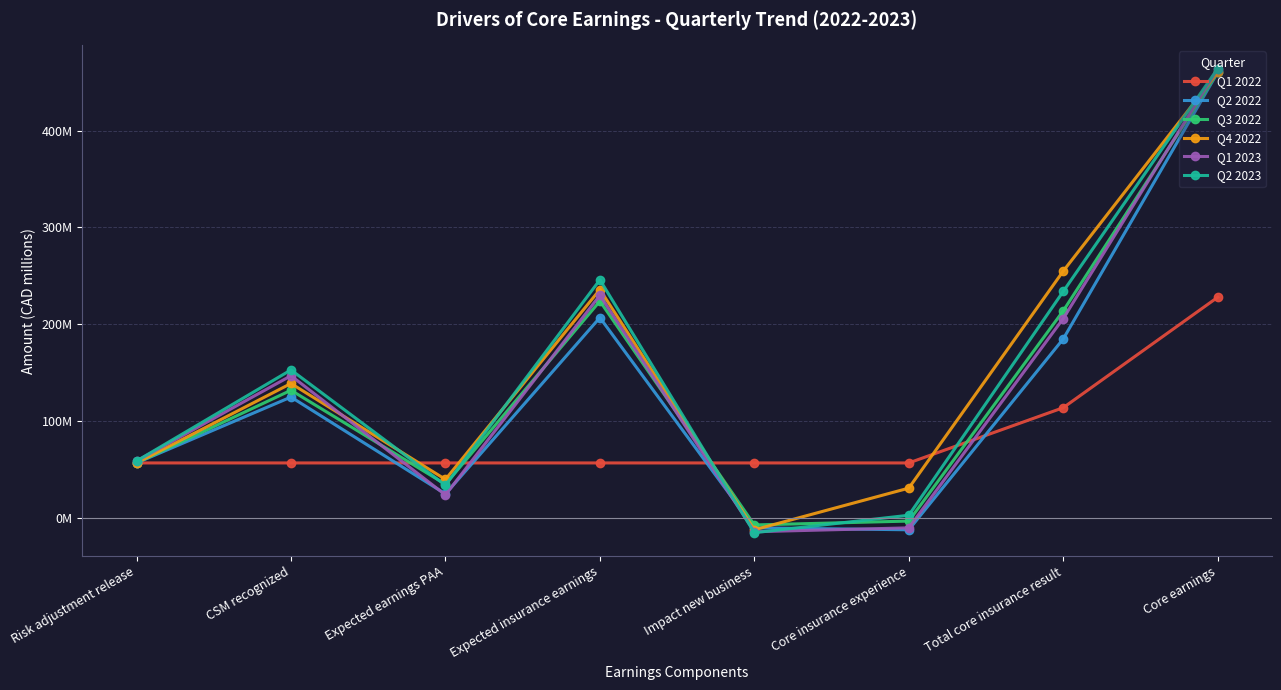

How many data points in Q1 2022 are above 57?

2